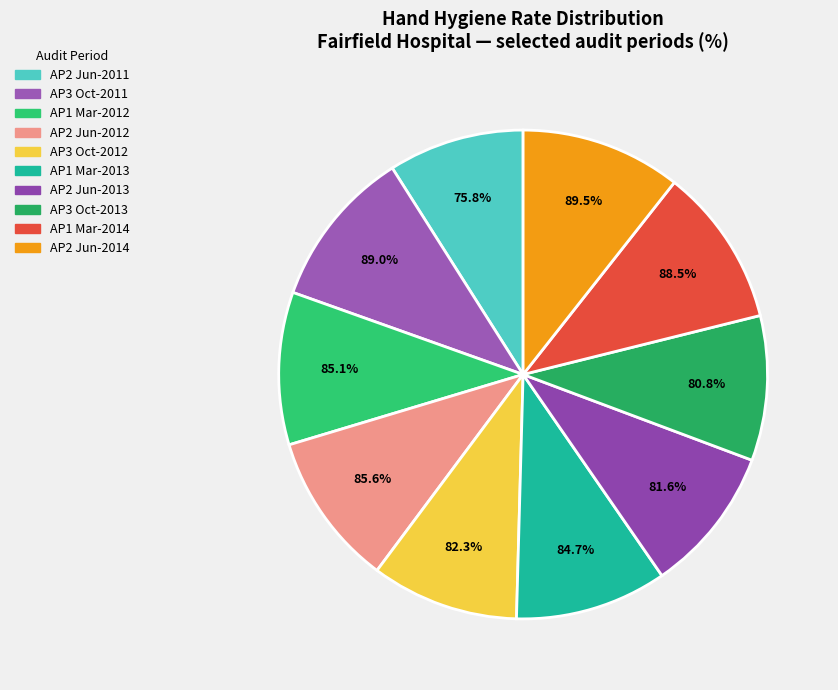

What is the ratio of the value at Audit Period 2, ending June 2011 to the value at Audit Period 3, ending October 2011?

0.9